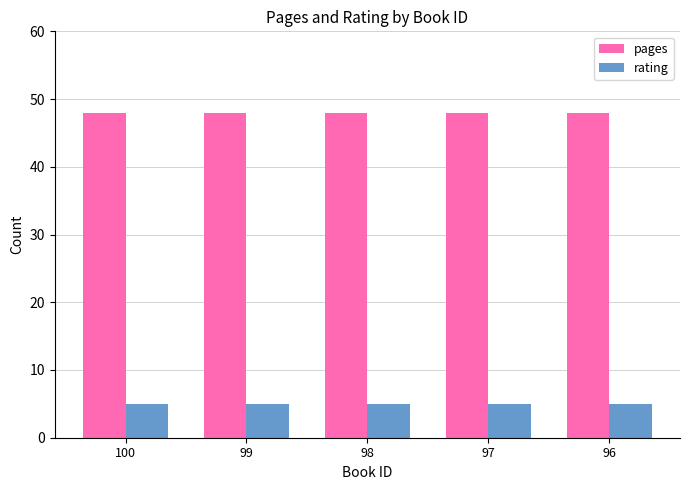

How many data points does each series have?

5